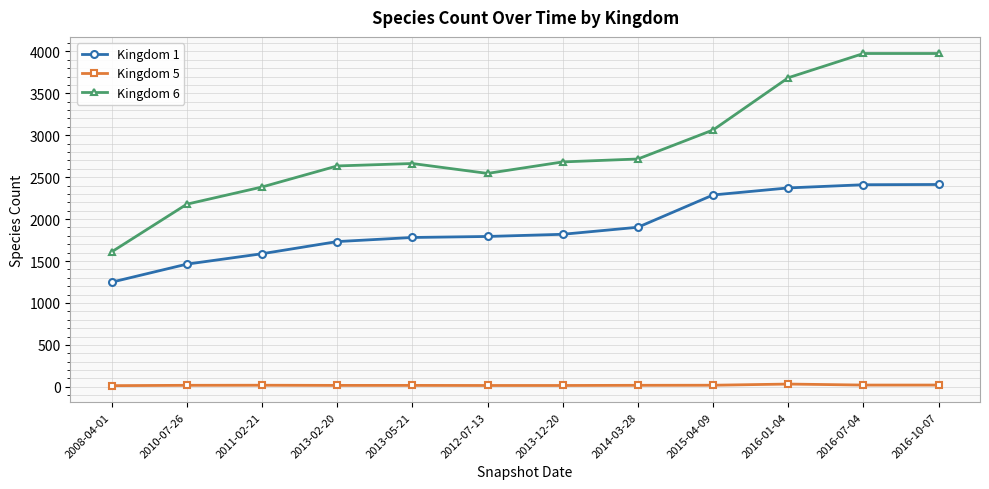

What is the highest value of the Kingdom 5 series?

33